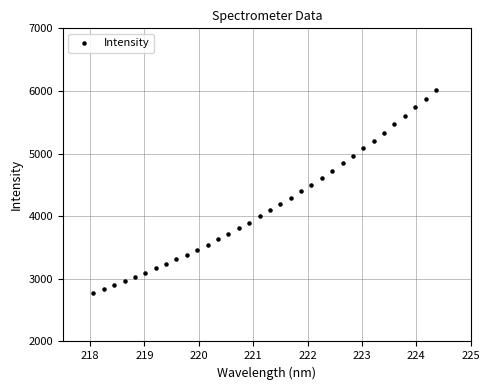

What is the range of Y values (max minus min)?

3239.7